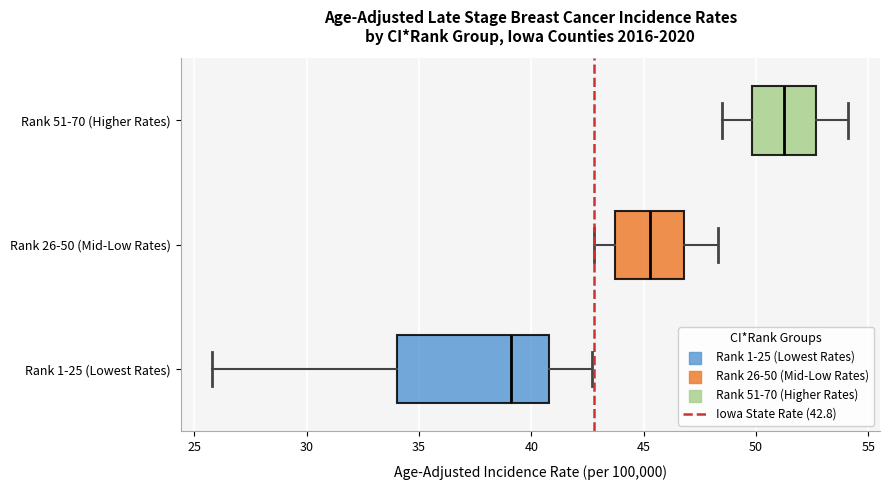

Which box has the furthest to the right median line?

Rank 51-70 (Higher Rates)